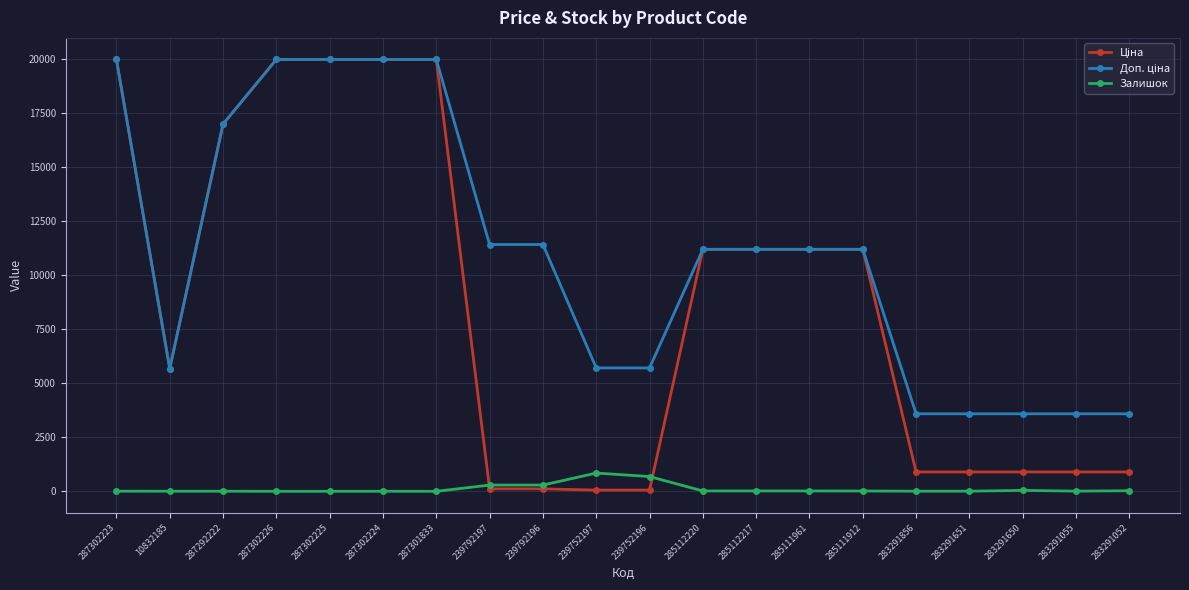

What is the maximum value shown in the chart?

19964.2